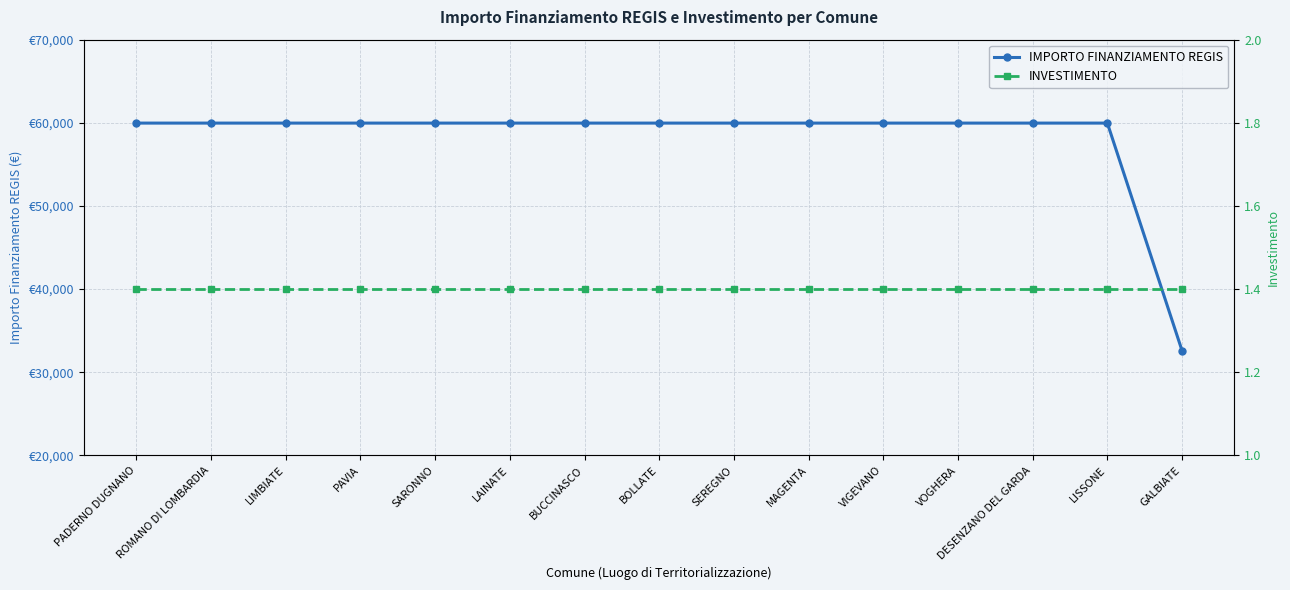

Is the value of INVESTIMENTO at ROMANO DI LOMBARDIA greater than the value of IMPORTO FINANZIAMENTO REGIS at VOGHERA?

No